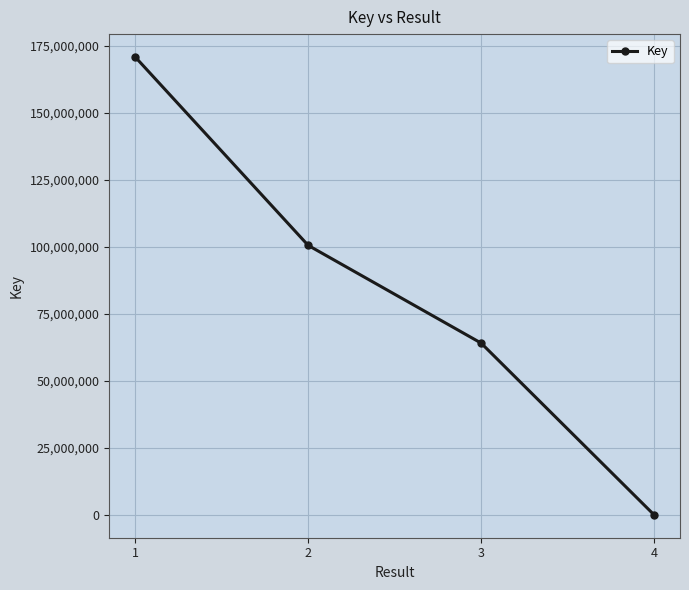

What is the change in value from 1 to 2?

-70233212